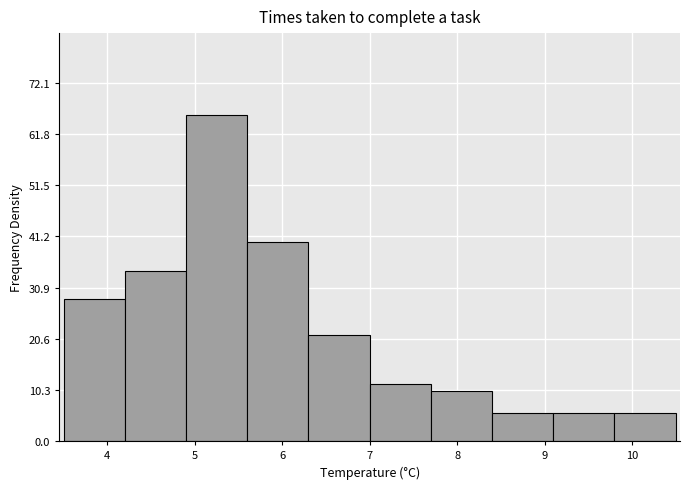

Reading left to right, list every bar in this chart as the range it spans on the x-axis followed by its height. The values are not printed on the chart, so give them approximately, as read against the axis.

3.5 to 4.2: 28
4.2 to 4.9: 34
4.9 to 5.6: 66
5.6 to 6.3: 40
6.3 to 7.0: 22
7.0 to 7.7: 12
7.7 to 8.4: 10
8.4 to 9.1: 6
9.1 to 9.8: 6
9.8 to 10.5: 6